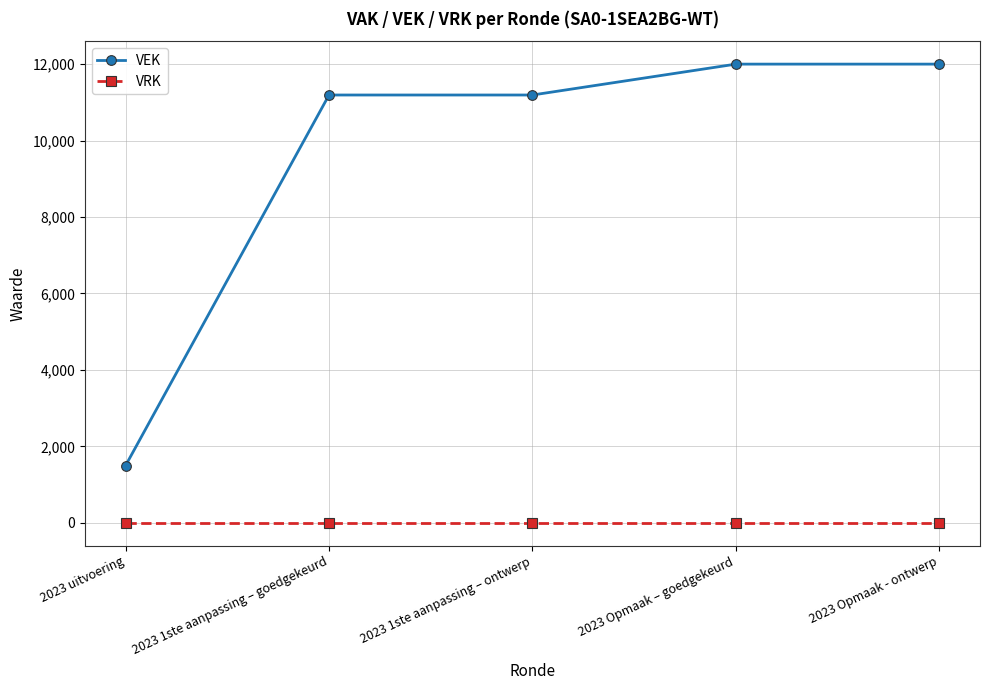

Reading left to right, extract all data points from this chart.

VEK: 2023 uitvoering=1498	2023 1ste aanpassing – goedgekeurd=11192	2023 1ste aanpassing – ontwerp=11192	2023 Opmaak – goedgekeurd=12000	2023 Opmaak - ontwerp=12000
VRK: 2023 uitvoering=0	2023 1ste aanpassing – goedgekeurd=0	2023 1ste aanpassing – ontwerp=0	2023 Opmaak – goedgekeurd=0	2023 Opmaak - ontwerp=0